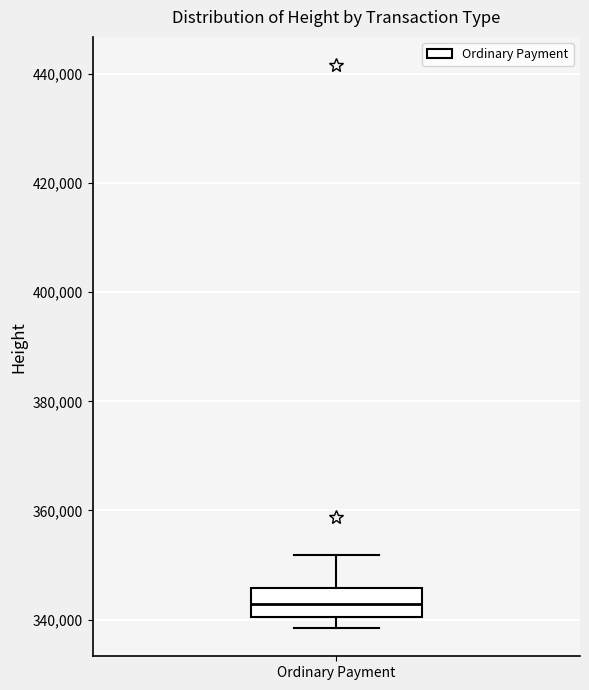

Transcribe this box plot: give where the median line is, the range the box spans, and where the two whiskers end, as read against the y-axis. The values are not printed on the chart, so give them approximately, as read against the axis.

median 342000, box 340000 to 346000, whiskers 338000 to 352000